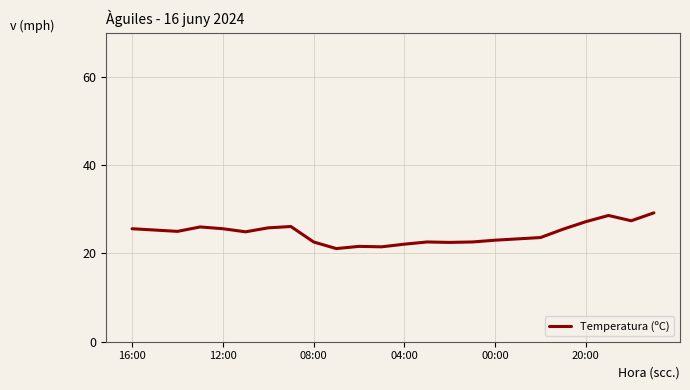

Does the chart have visible grid lines?

Yes